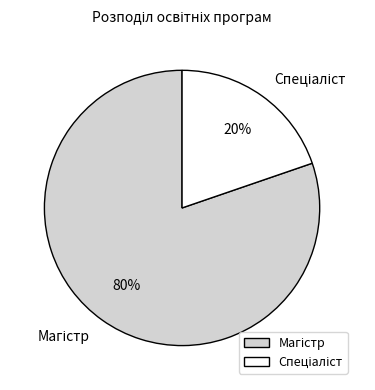

Is there any slice that represents more than half of the pie?

Yes